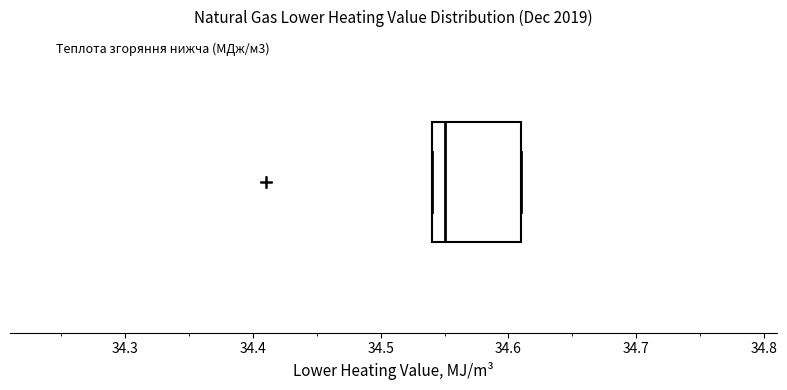

Read this box plot against the x-axis: the position of the median line, the range covered by the box, and the ends of both whiskers. The values are not printed on the chart, so give them approximately, as read against the axis.

median 34.55, box 34.54 to 34.61, whiskers 34.54 to 34.61